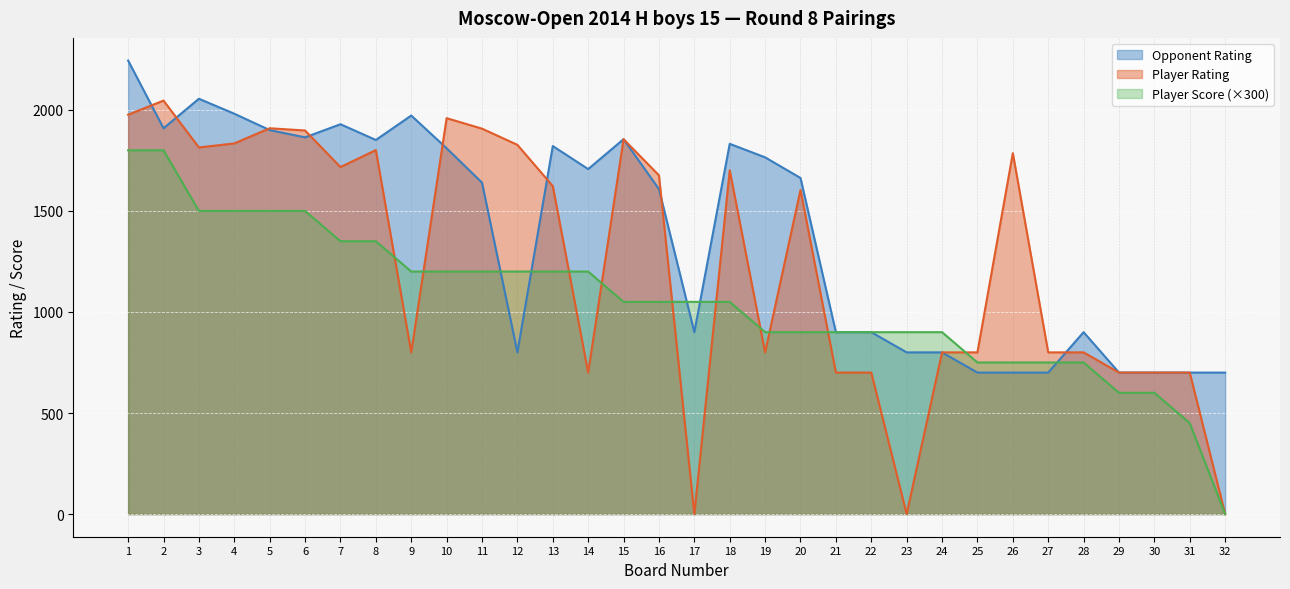

Rank the categories by Opponent Rating value from highest to lowest.

1, 3, 4, 9, 7, 2, 5, 6, 15, 8, 18, 13, 10, 19, 14, 20, 11, 16, 17, 21, 22, 28, 12, 23, 24, 25, 26, 27, 29, 30, 31, 32